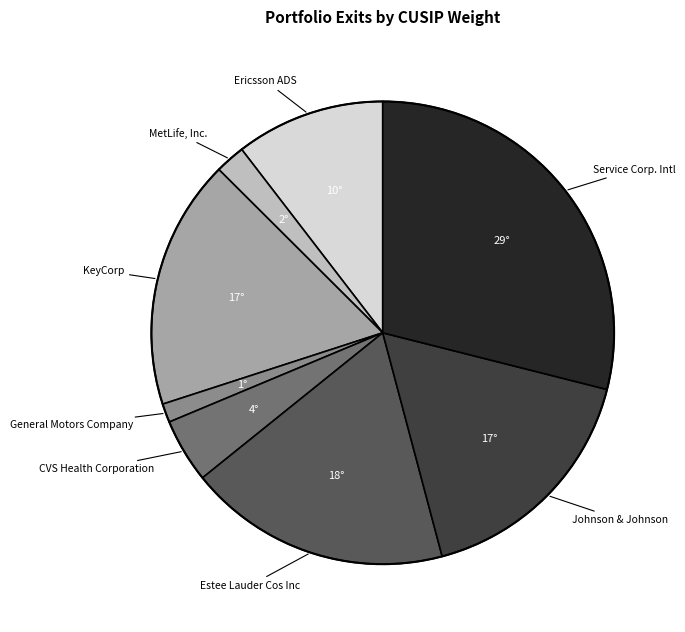

Does any single category account for the majority?

No